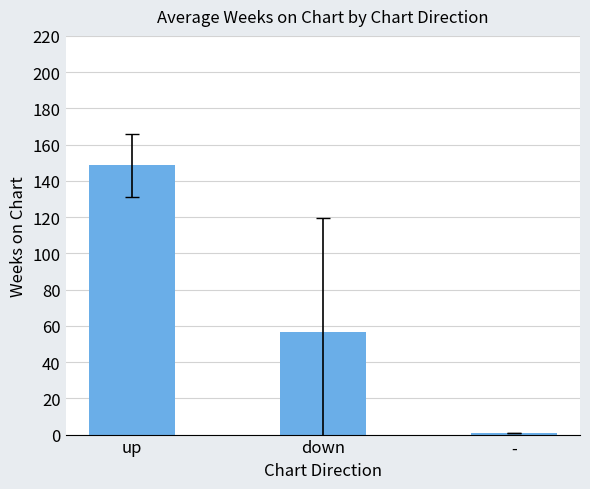

What is the difference between the maximum and minimum values?

147.5